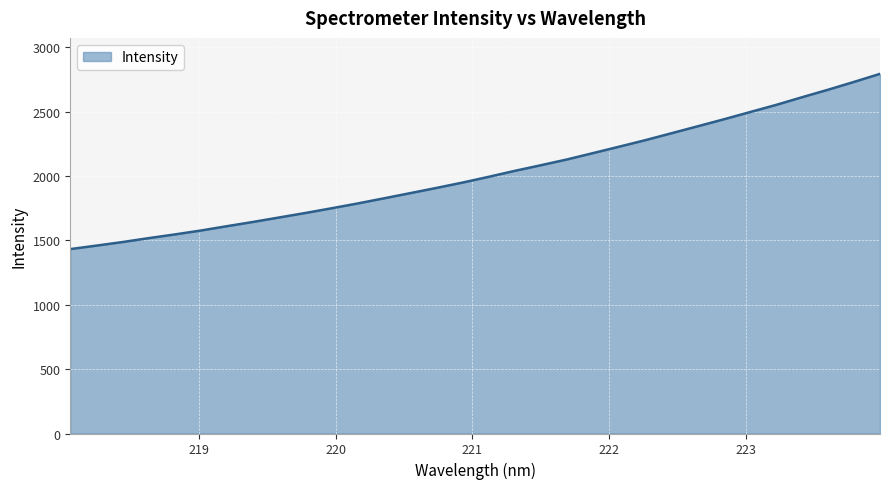

What is the difference between the maximum and minimum values?

1361.0